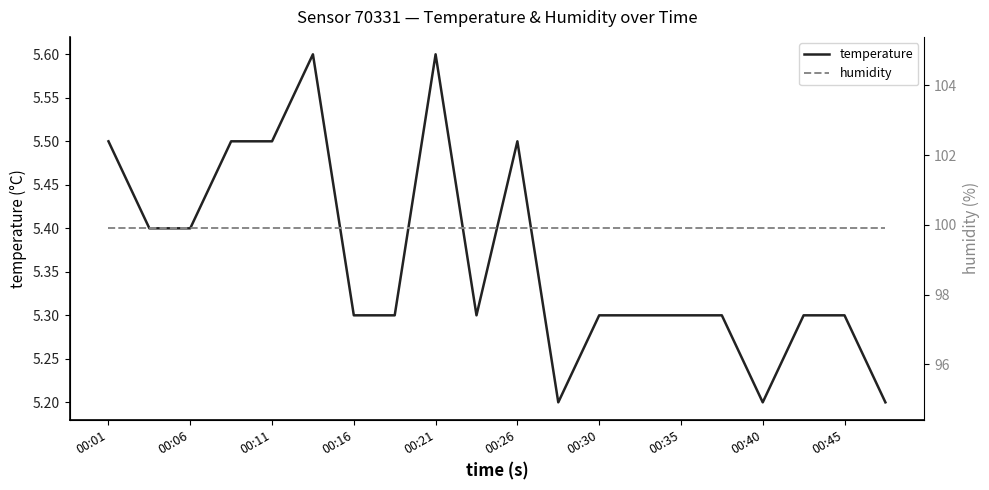

Does the chart display data point markers on the line(s)?

No